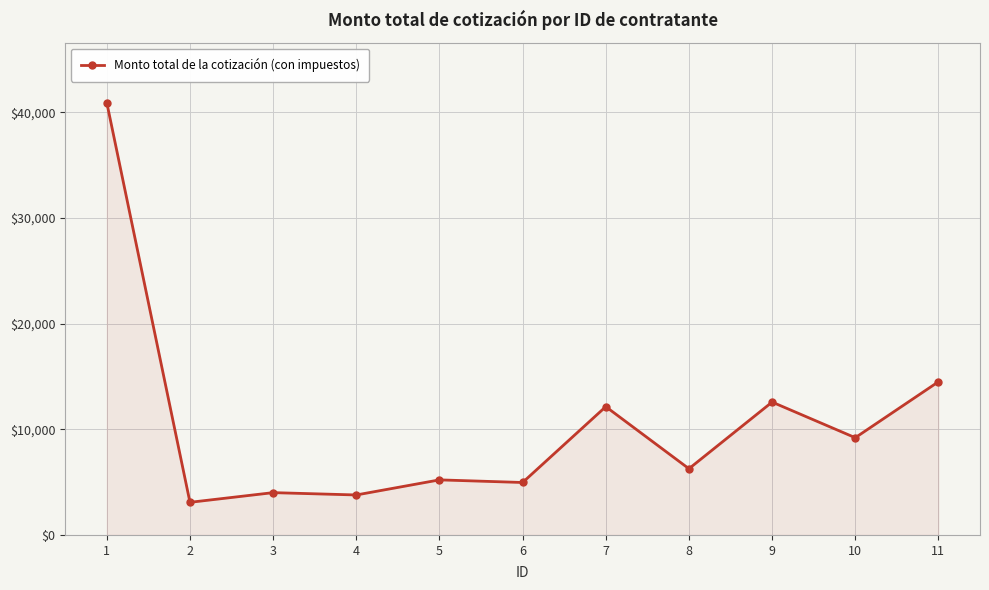

What is the ratio of the value at 6 to the value at 2?

1.6